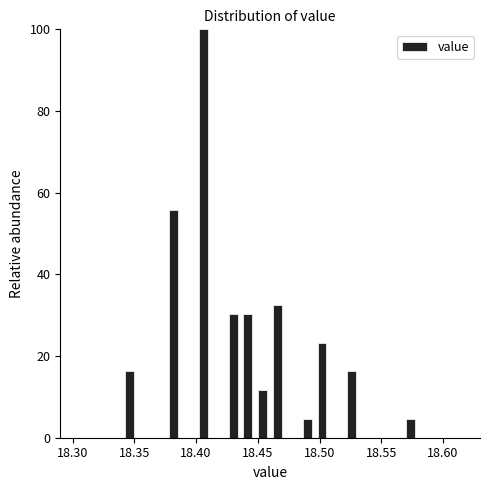

Read against the x-axis, roughly where is the centre of the tallest bar?

18.405